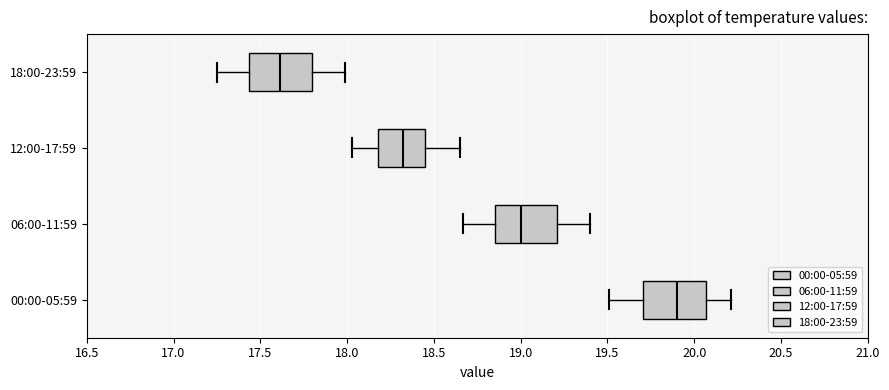

Which box's median line is the furthest to the left?

18:00-23:59